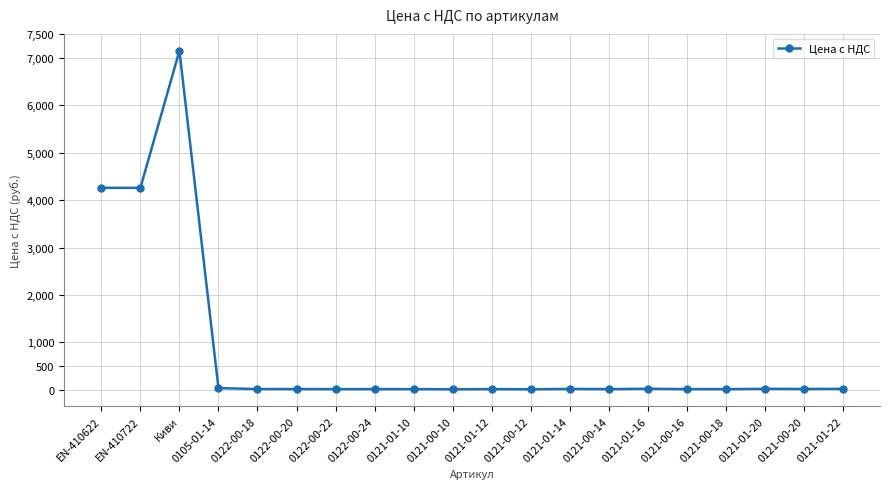

What is the label of the 6th point from the left?

0122-00-20